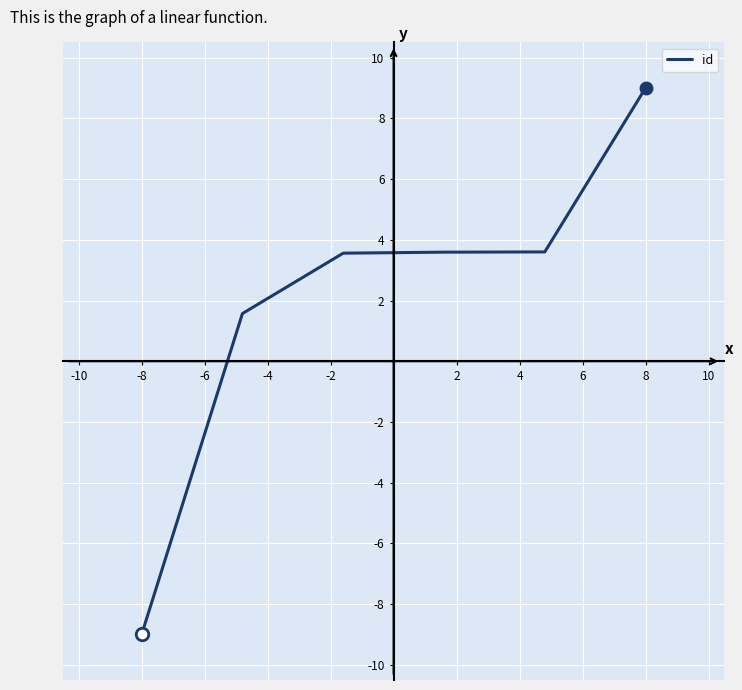

What is the difference between the maximum and second lowest values?

7.4